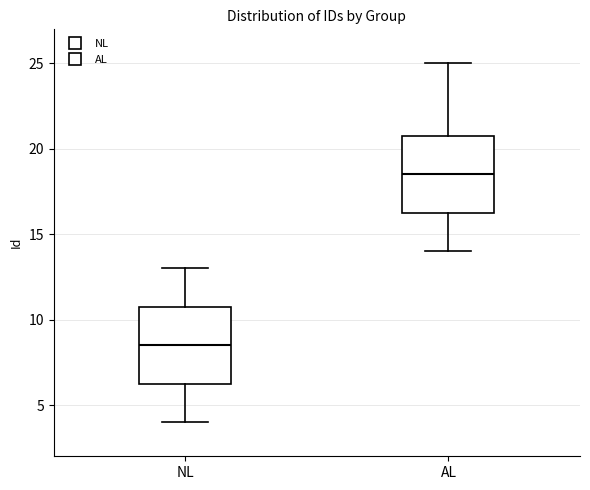

Where does the lower whisker of the box for AL end on the y-axis? The values are not printed on the chart, so give them approximately, as read against the axis.

14.0